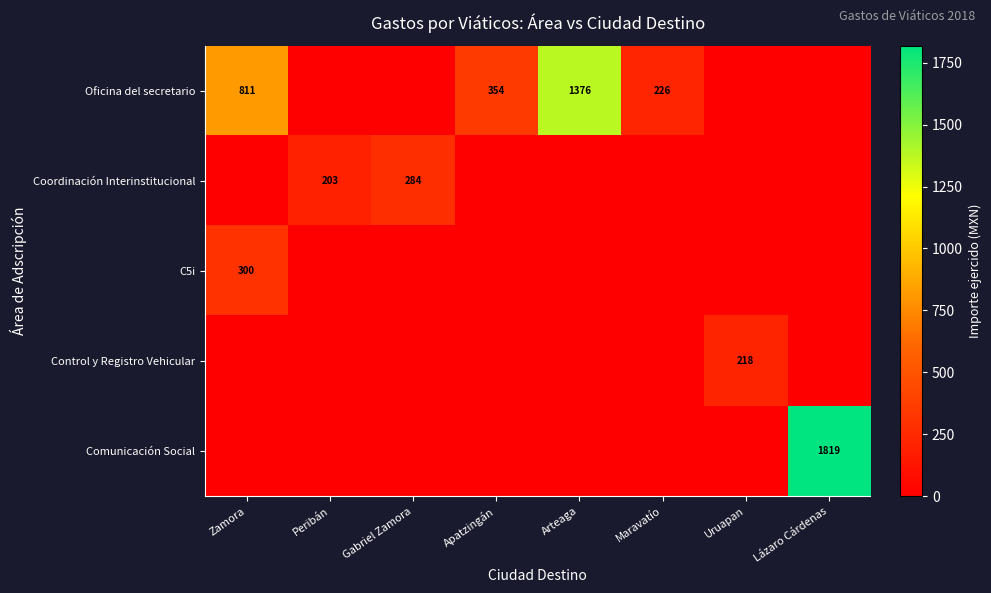

What is the highest value of the C5i series?

300.0